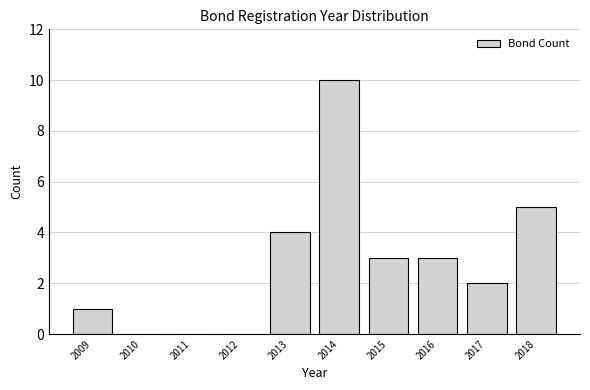

Reading left to right, list all the values displayed in this chart.

2009=1	2010=0	2011=0	2012=0	2013=4	2014=10	2015=3	2016=3	2017=2	2018=5